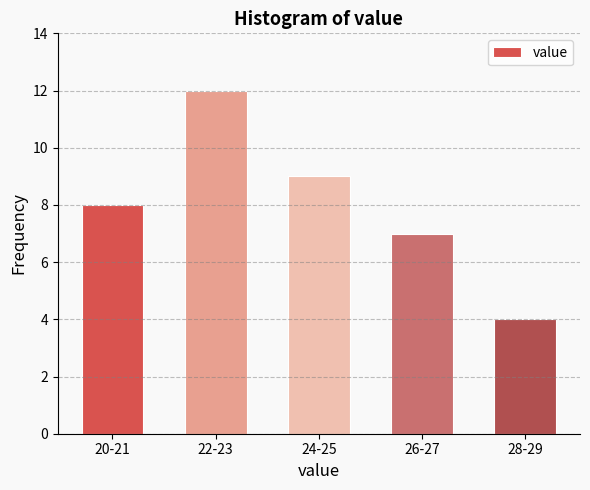

Reading left to right, transcribe all the data shown in this chart.

8	12	9	7	4